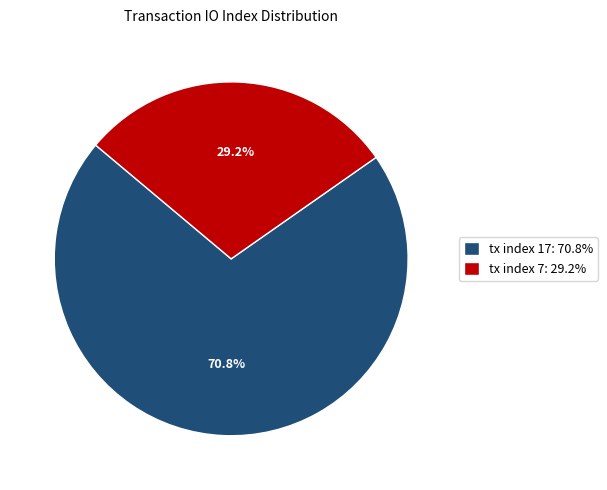

To the nearest percent, what is the average slice percentage?

50%